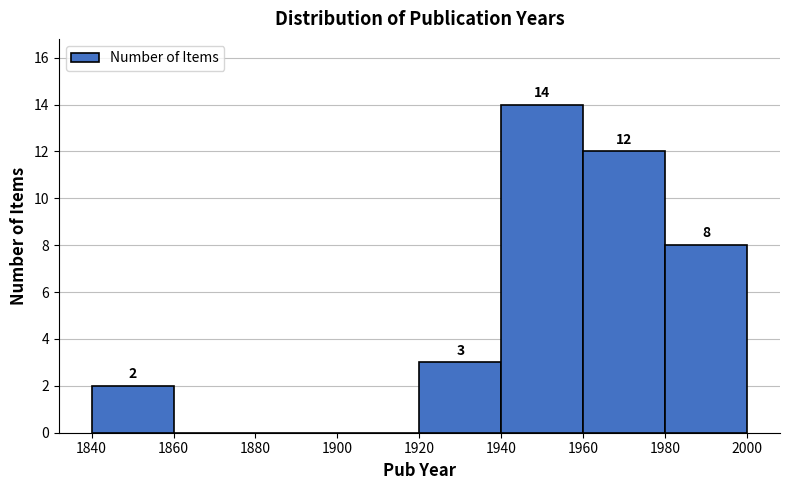

Over which range of the x-axis is the bar tallest?

1940 to 1960